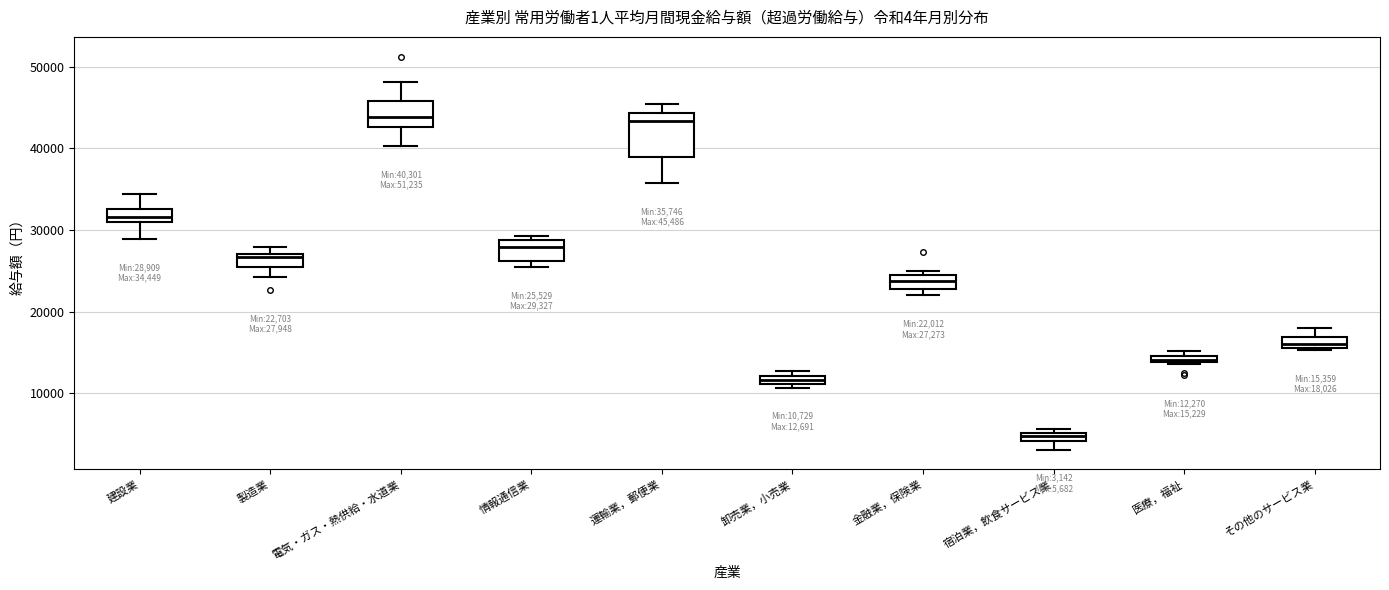

Comparing the boxes themselves (not the whiskers), which one is the tallest?

運輸業，郵便業